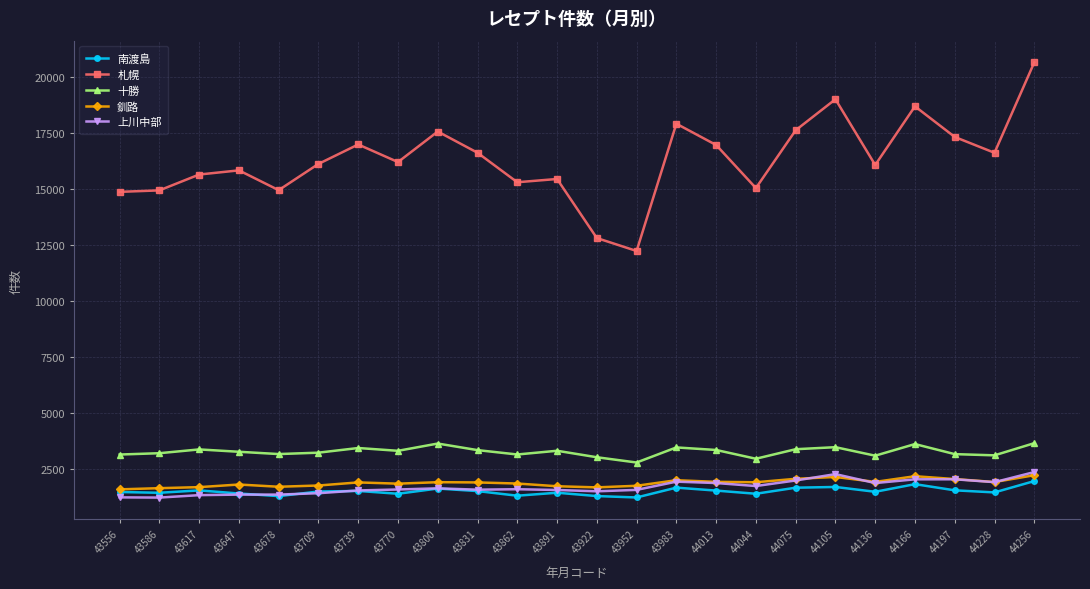

What is the average value of the 上川中部 series?

1685